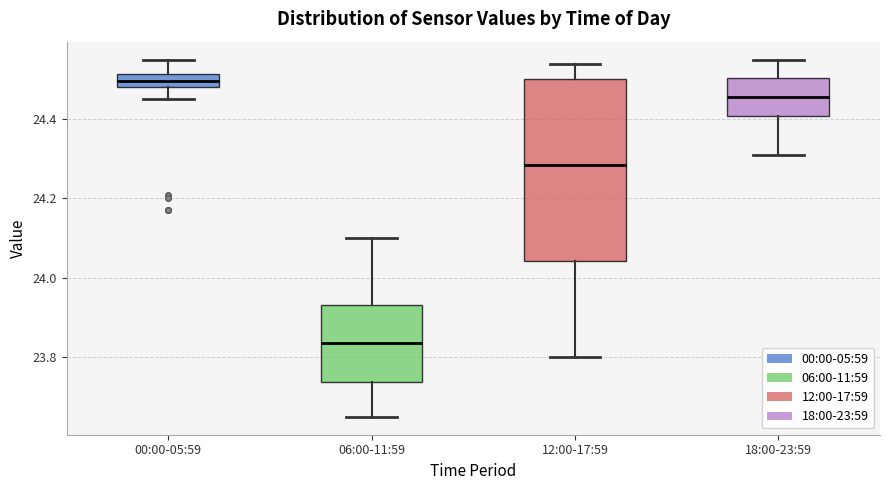

Comparing the boxes themselves (not the whiskers), which one is the tallest?

12:00-17:59